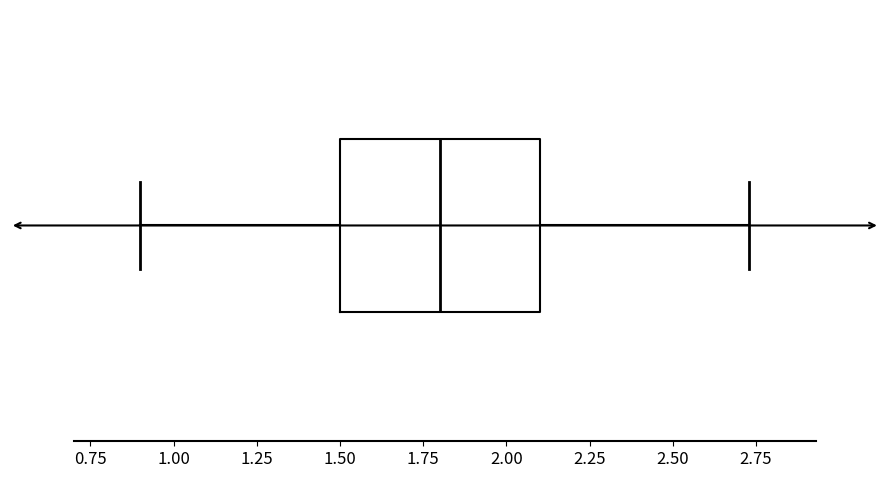

Where does the right whisker of the box end on the x-axis? The values are not printed on the chart, so give them approximately, as read against the axis.

2.75